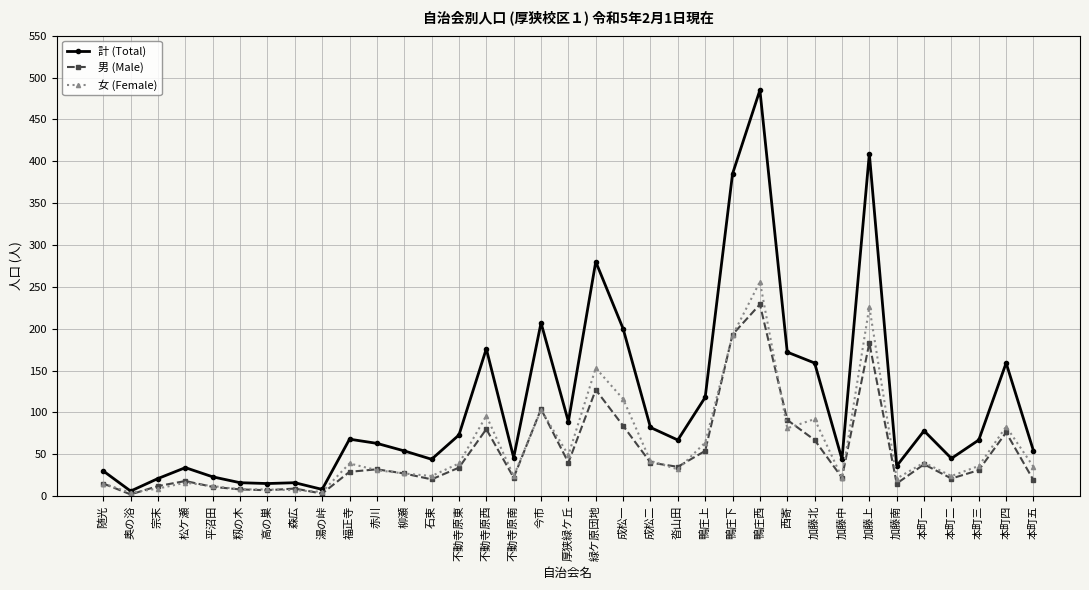

List the series in order of their peak value, lowest first.

男 (Male), 女 (Female), 計 (Total)